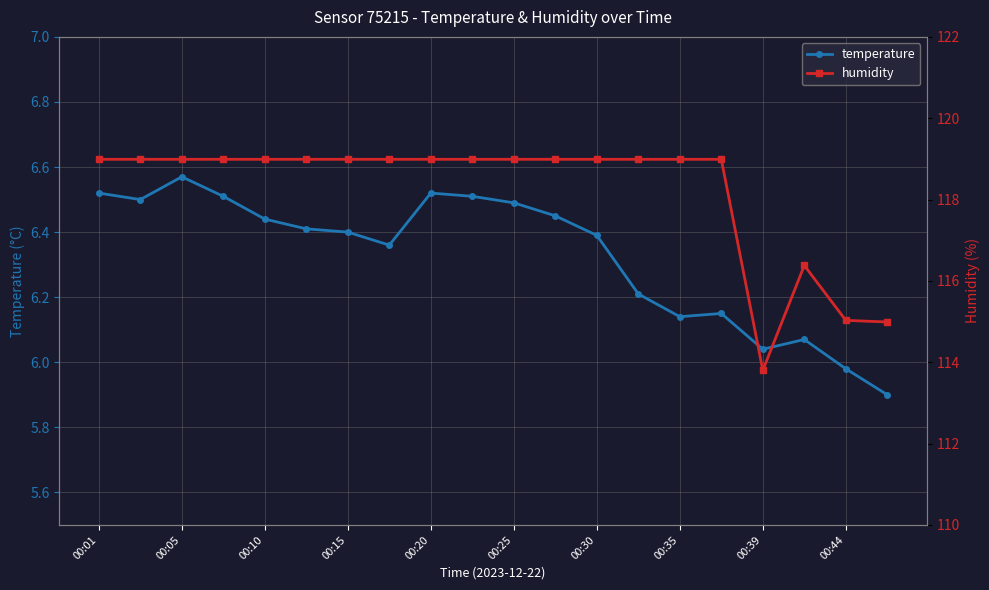

List the series in order of their overall mean, highest first.

humidity, temperature